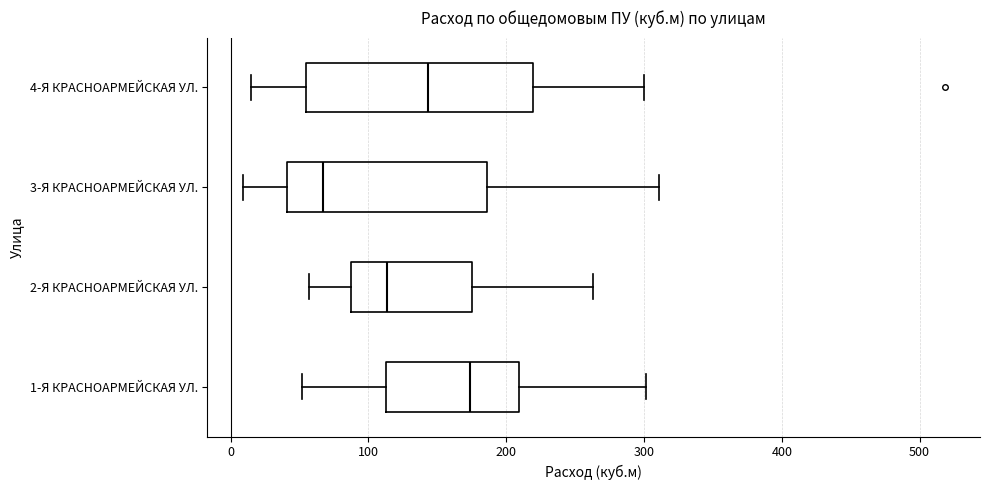

Which box has the furthest to the right median line?

1-Я КРАСНОАРМЕЙСКАЯ УЛ.